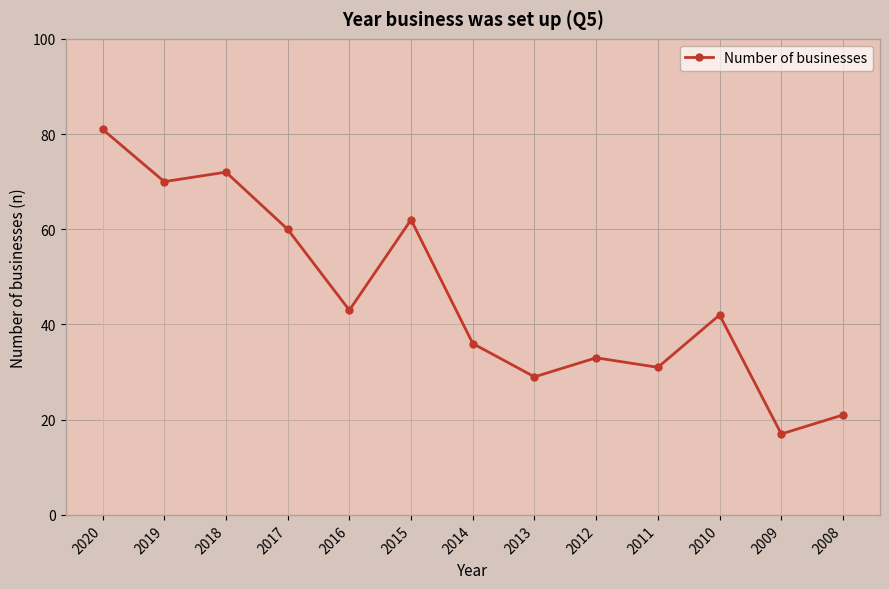

Is it true that the value at 2012 is 10?

False